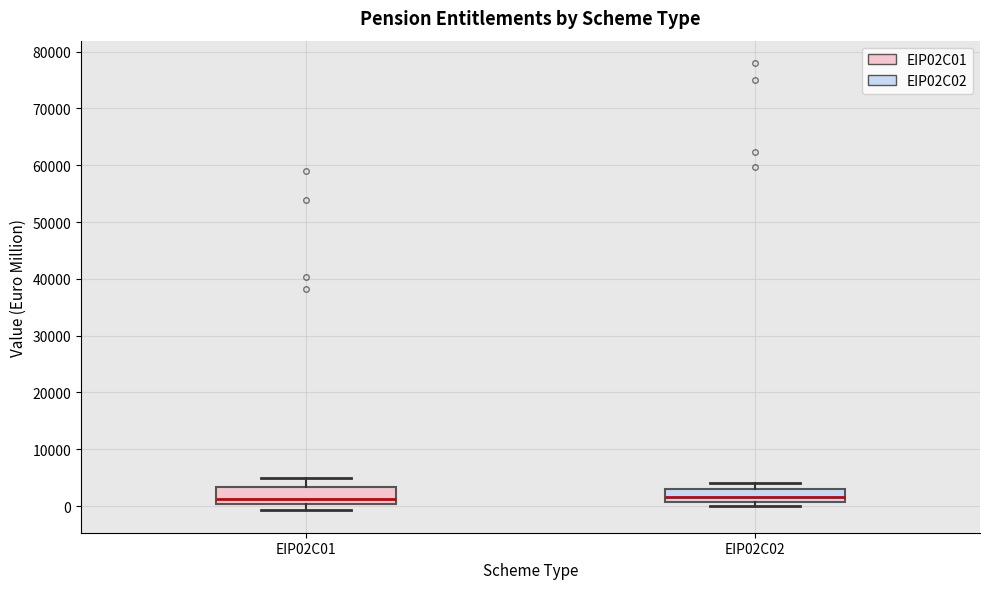

Where does the lower whisker of the box for EIP02C01 end on the y-axis? The values are not printed on the chart, so give them approximately, as read against the axis.

-1000